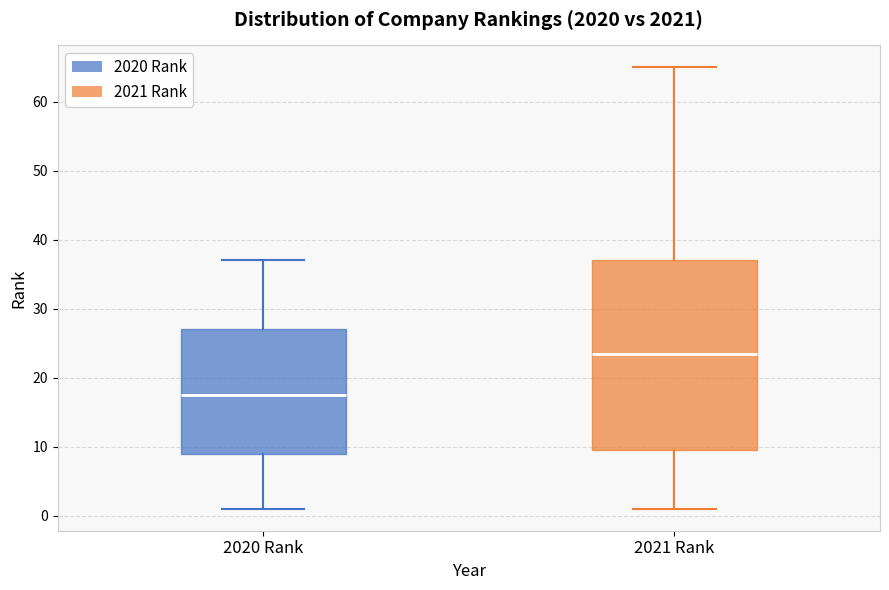

Reading left to right, transcribe this box plot: for each box, give where its median line is, the range the box spans, and where its two whiskers end, as read against the y-axis. The values are not printed on the chart, so give them approximately, as read against the axis.

2020 Rank: median 18, box 9 to 27, whiskers 1 to 37
2021 Rank: median 24, box 10 to 37, whiskers 1 to 65